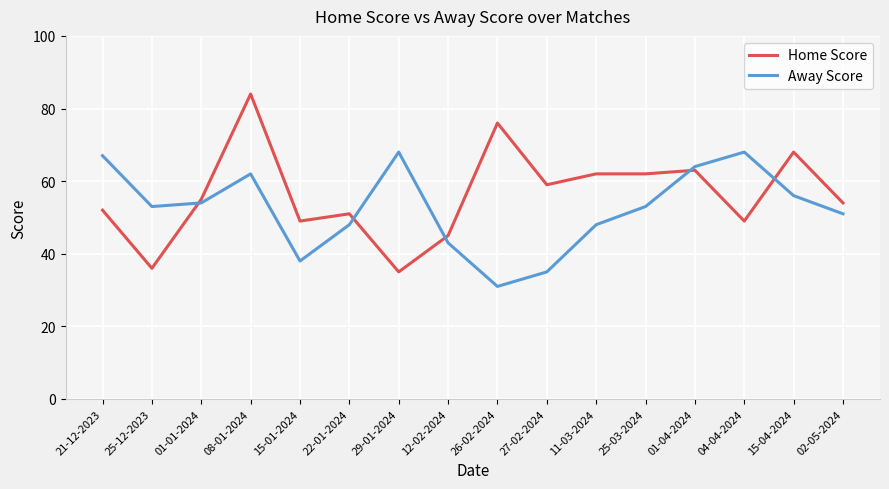

What is the total value across all series at 22-01-2024?

99